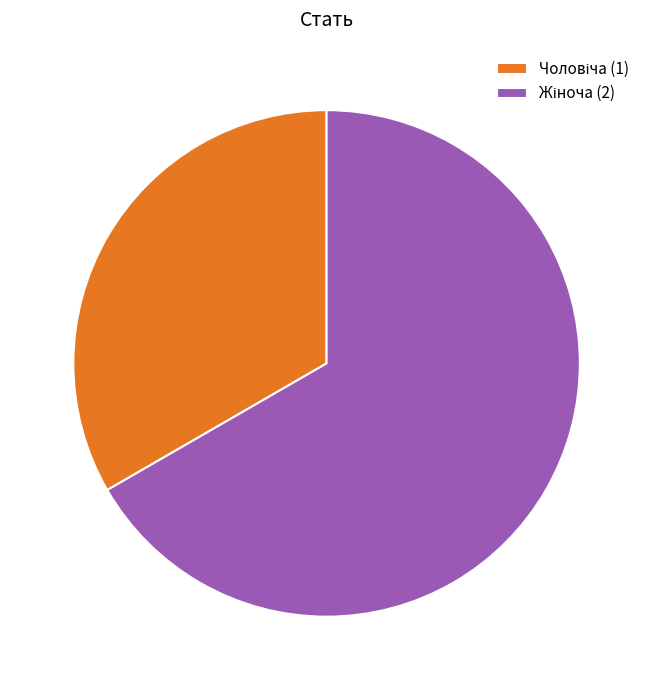

Does any single category account for the majority?

Yes